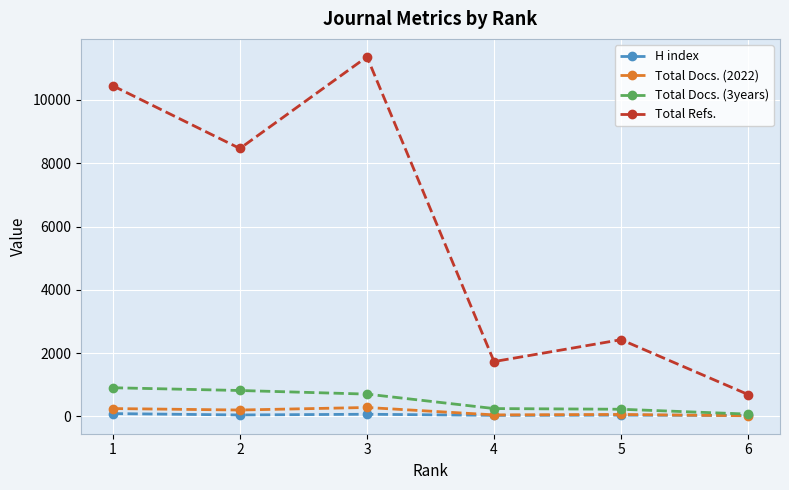

What is the highest value of the H index series?

88